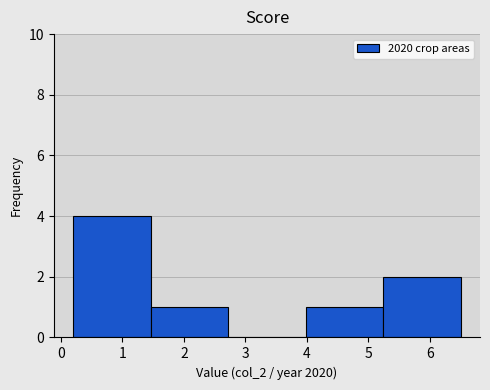

Reading left to right, list every bar in this chart as the range it spans on the x-axis followed by its height. Neither the bar edges nor the heights are printed on the chart, so give them approximately, as read against the axes.

0.20 to 1.46: 4
1.46 to 2.72: 1
2.72 to 3.98: 0
3.98 to 5.24: 1
5.24 to 6.50: 2